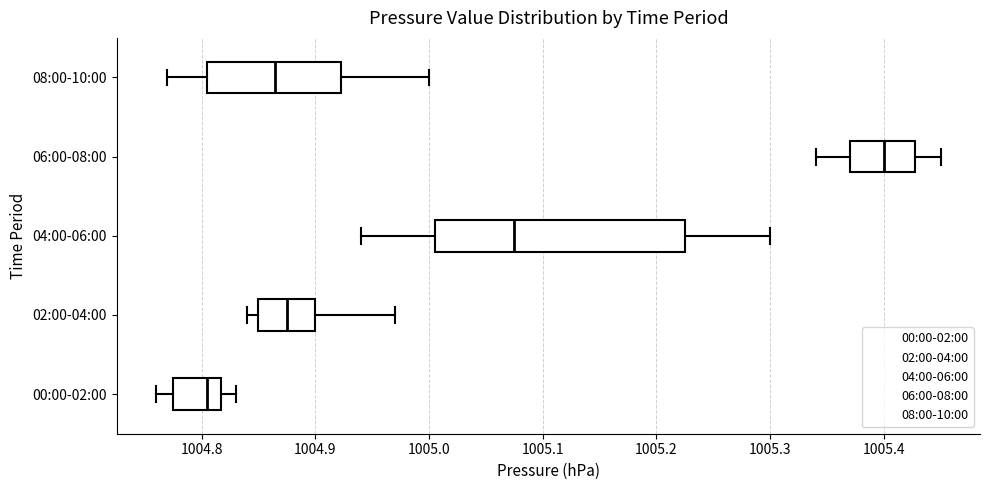

Where does the right whisker of the box for 02:00-04:00 end on the x-axis? The values are not printed on the chart, so give them approximately, as read against the axis.

1004.97